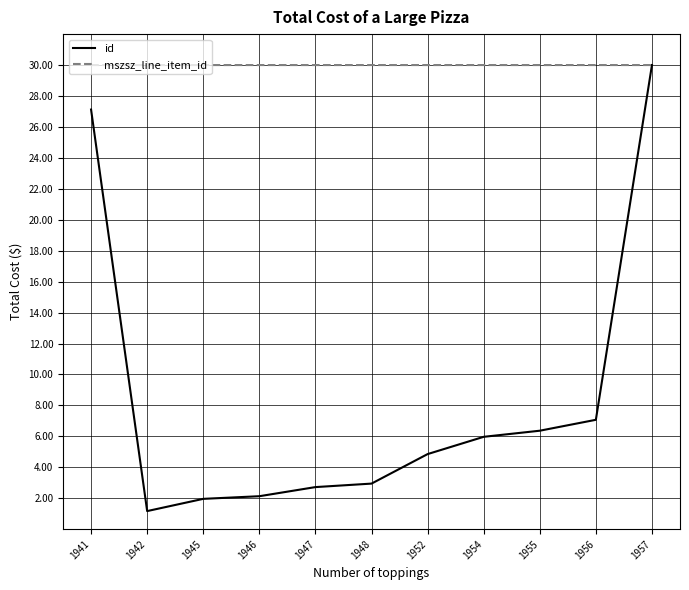

At 1954, list the series in order from largest to smallest.

mszsz_line_item_id, id